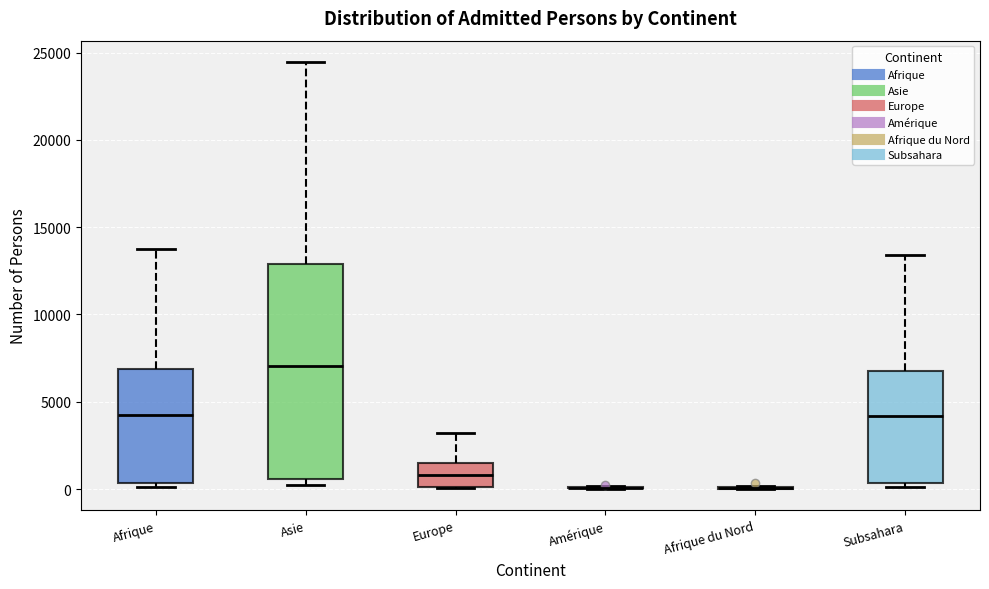

Reading left to right, read every box against the y-axis: the position of its median line, the range the box covers, and the ends of its whiskers. The values are not printed on the chart, so give them approximately, as read against the axis.

Afrique: median 4500, box 500 to 7000, whiskers 0 to 14000
Asie: median 7000, box 500 to 13000, whiskers 0 to 24500
Europe: median 1000, box 0 to 1500, whiskers 0 to 3000
Amérique: box collapsed to a line at 0, whiskers 0 to 0
Afrique du Nord: box collapsed to a line at 0, whiskers 0 to 0
Subsahara: median 4000, box 500 to 7000, whiskers 0 to 13500